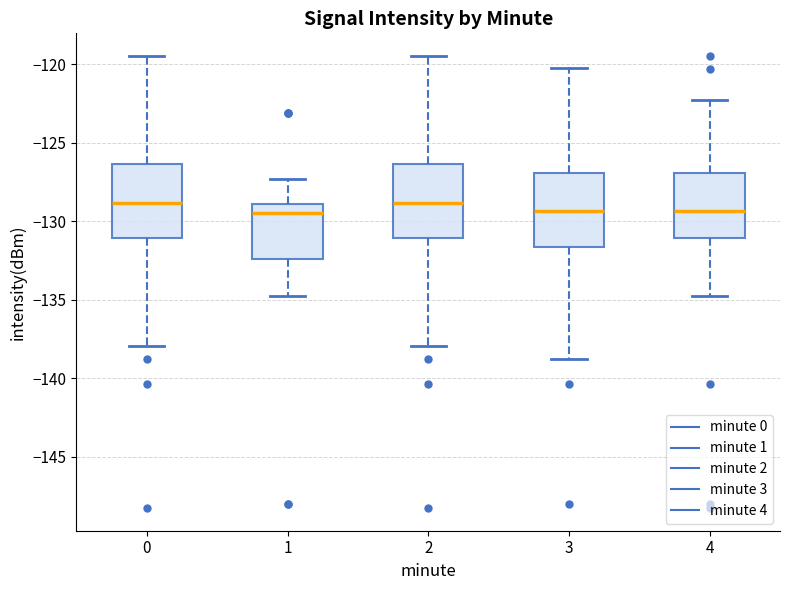

Reading left to right, transcribe this box plot: for each box, give where its median line is, the range the box spans, and where its two whiskers end, as read against the y-axis. The values are not printed on the chart, so give them approximately, as read against the axis.

0: median -129.0, box -131.0 to -126.5, whiskers -138.0 to -119.5
1: median -129.5, box -132.5 to -129.0, whiskers -134.5 to -127.5
2: median -129.0, box -131.0 to -126.5, whiskers -138.0 to -119.5
3: median -129.5, box -131.5 to -127.0, whiskers -139.0 to -120.0
4: median -129.5, box -131.0 to -127.0, whiskers -134.5 to -122.5